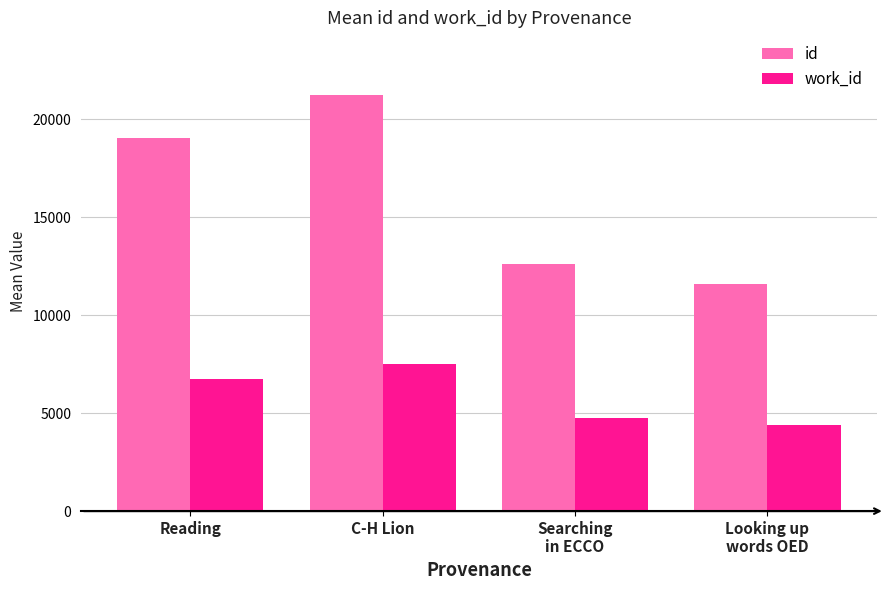

How many work_id values are between 4762 and 7490?

3